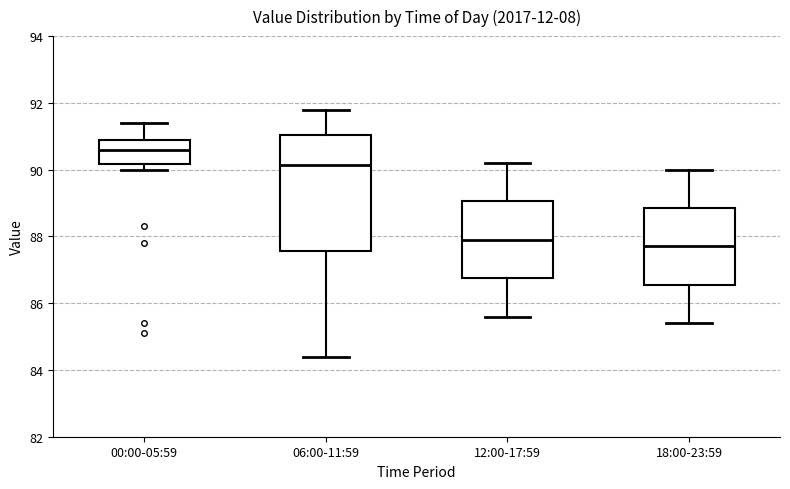

Reading left to right, read every box against the y-axis: the position of its median line, the range the box covers, and the ends of its whiskers. The values are not printed on the chart, so give them approximately, as read against the axis.

00:00-05:59: median 90.6, box 90.2 to 91.0, whiskers 90.0 to 91.4
06:00-11:59: median 90.2, box 87.6 to 91.0, whiskers 84.4 to 91.8
12:00-17:59: median 88.0, box 86.8 to 89.0, whiskers 85.6 to 90.2
18:00-23:59: median 87.8, box 86.6 to 88.8, whiskers 85.4 to 90.0